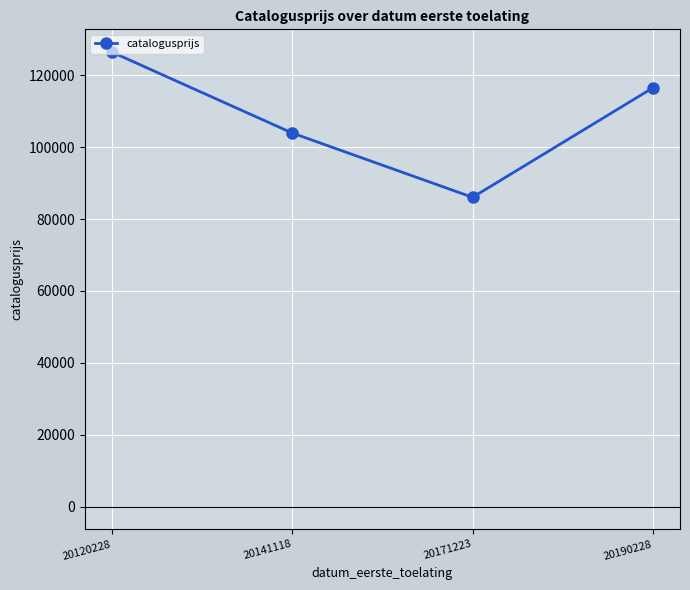

What is the smallest value displayed?

86052